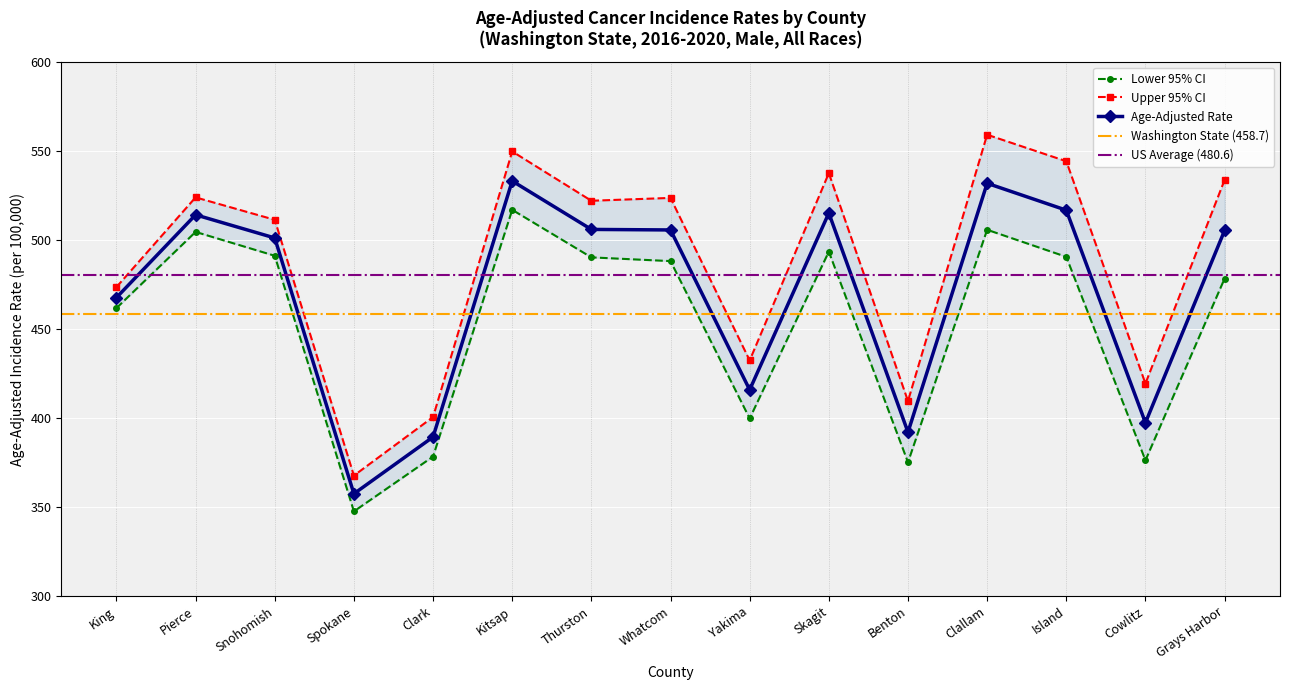

What is the total value across all series at Benton?

1176.9